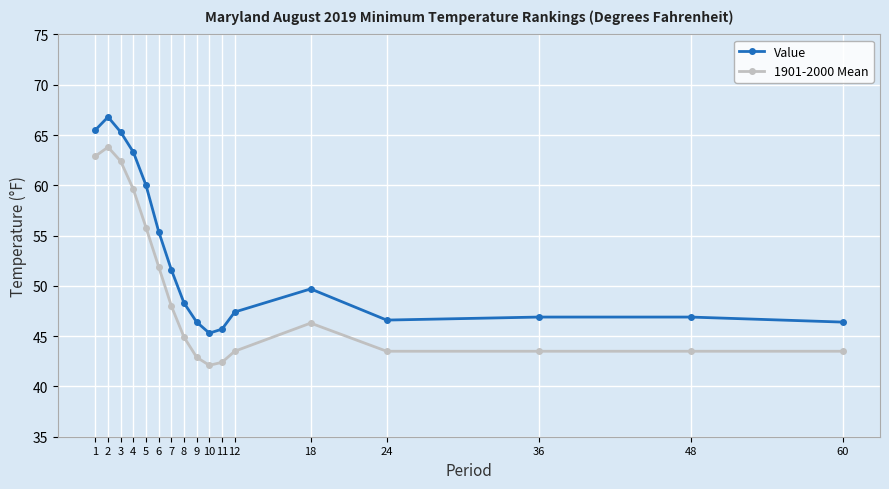

What are all the series names shown in the legend?

Value, 1901-2000 Mean